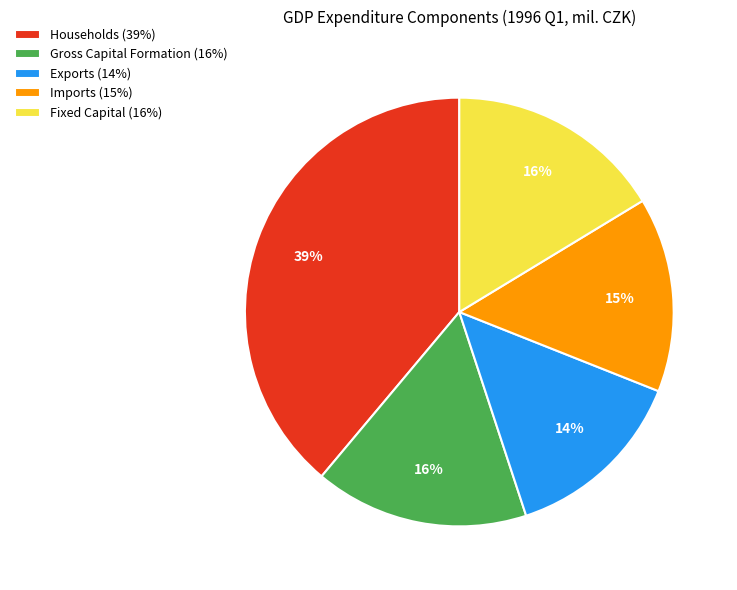

Is the sum of Households (39%) and Gross Capital Formation (16%) greater than half?

Yes